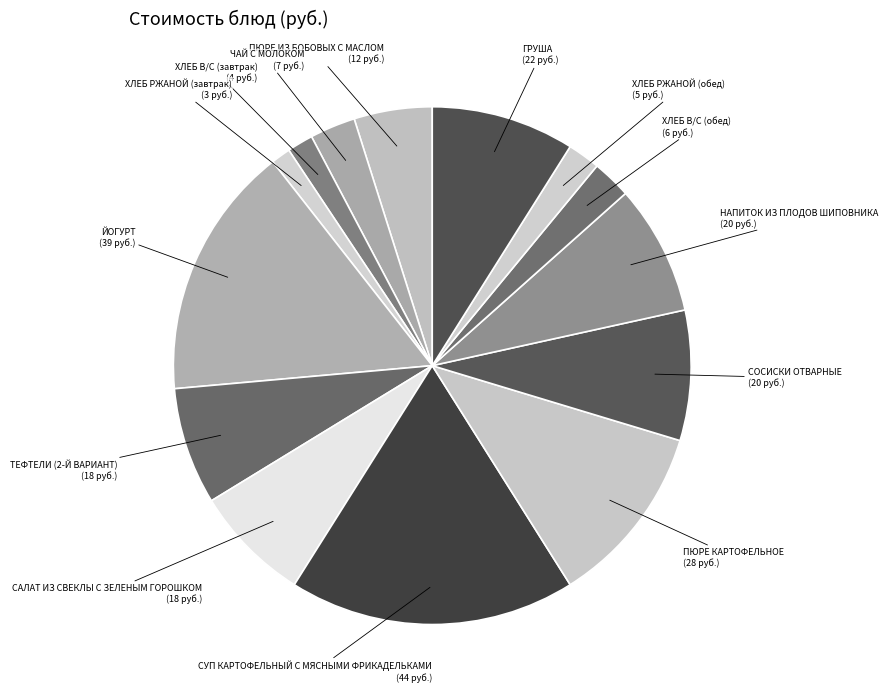

Is there a majority slice in this chart?

No